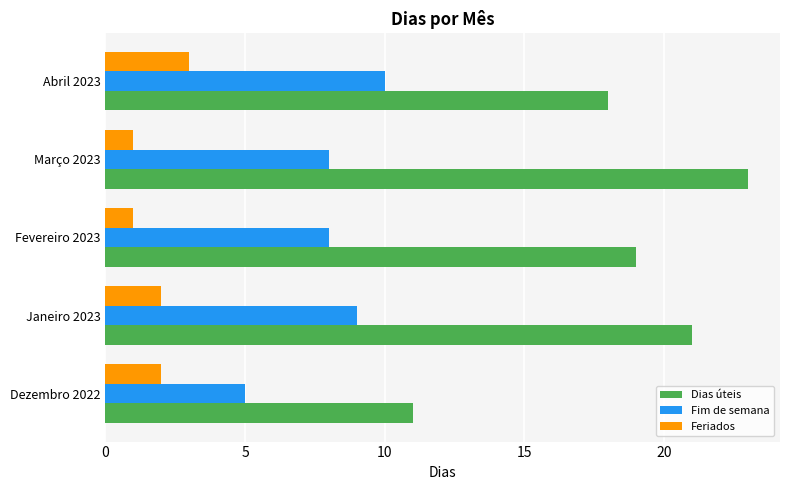

What is the total value across all series at Março 2023?

32